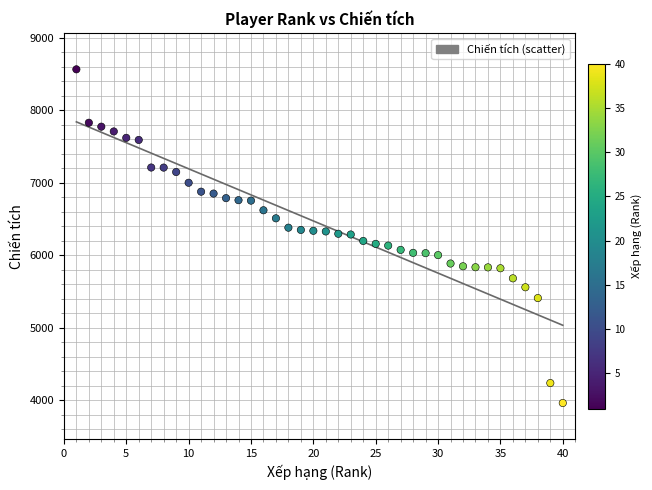

What is the range of X values (max minus min)?

39